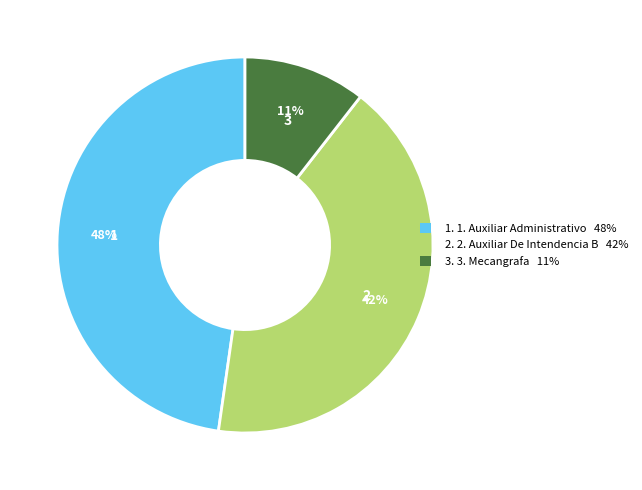

How many segments does this pie chart have?

3